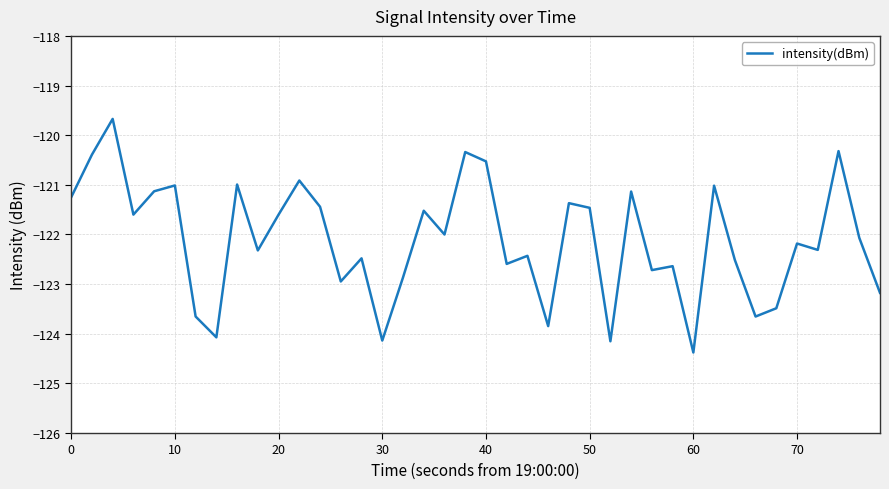

What is the difference between the maximum and minimum values?

4.7